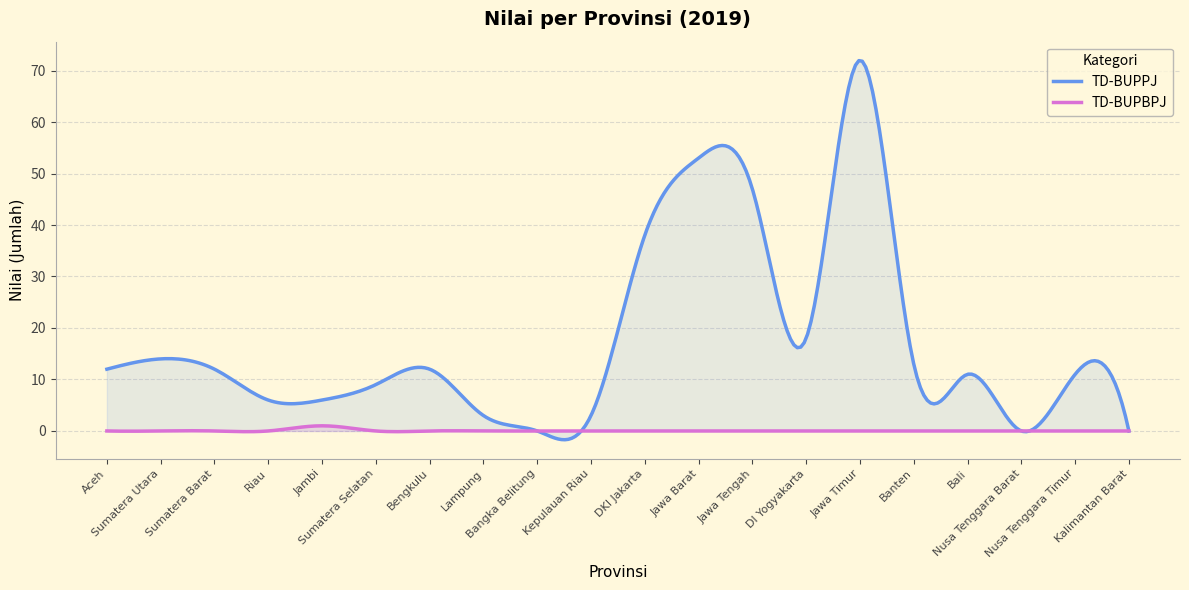

Rank the series at DI Yogyakarta from highest to lowest value.

TD-BUPPJ, TD-BUPBPJ